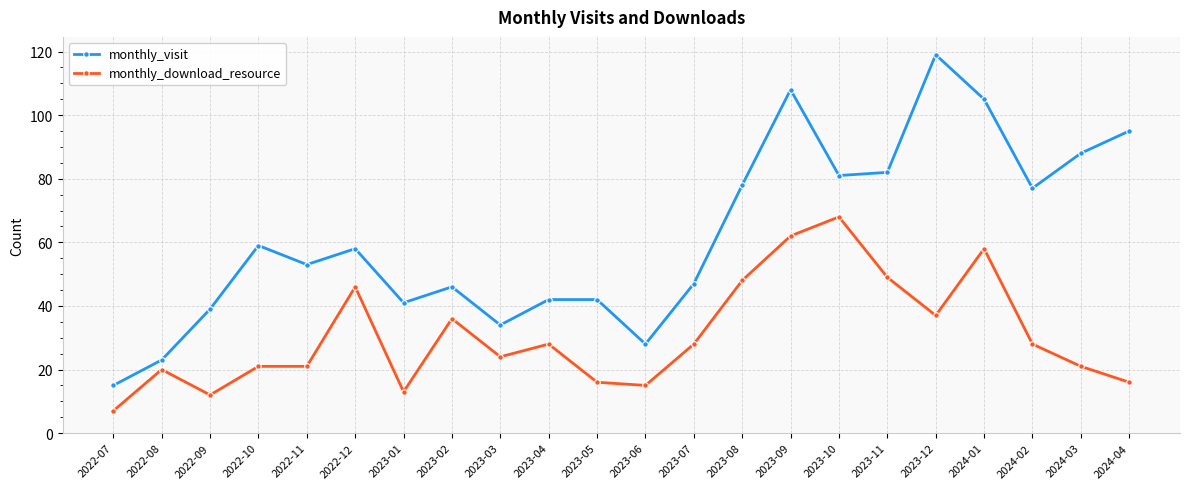

How many interior local valleys does the monthly_visit series have?

6